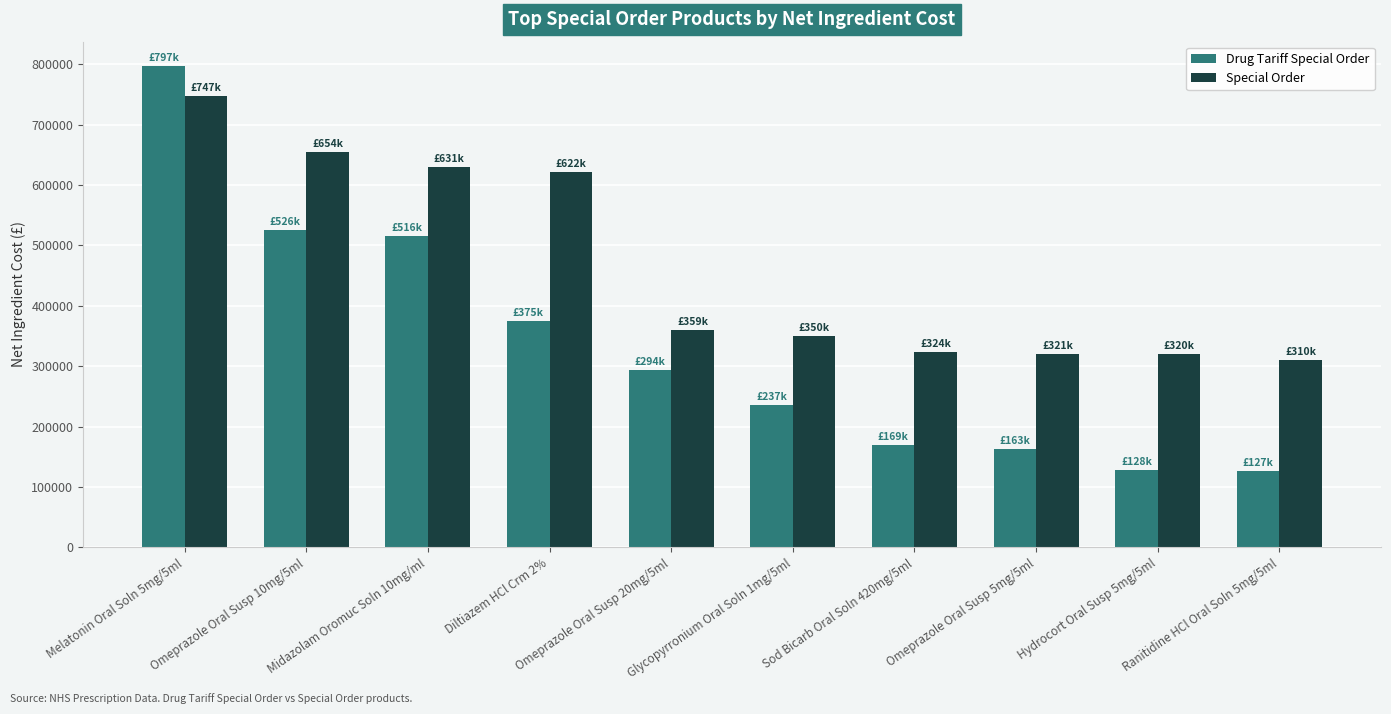

How many data points in Special Order are less than 359487?

5